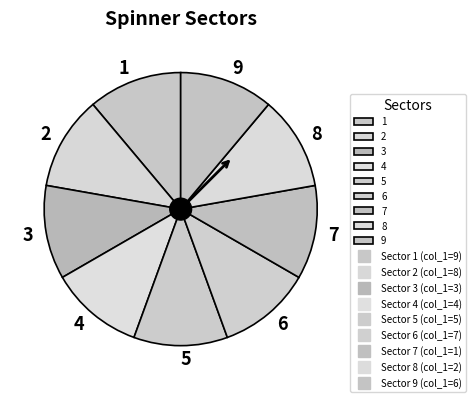

Does 6 represent more than half of the total?

No